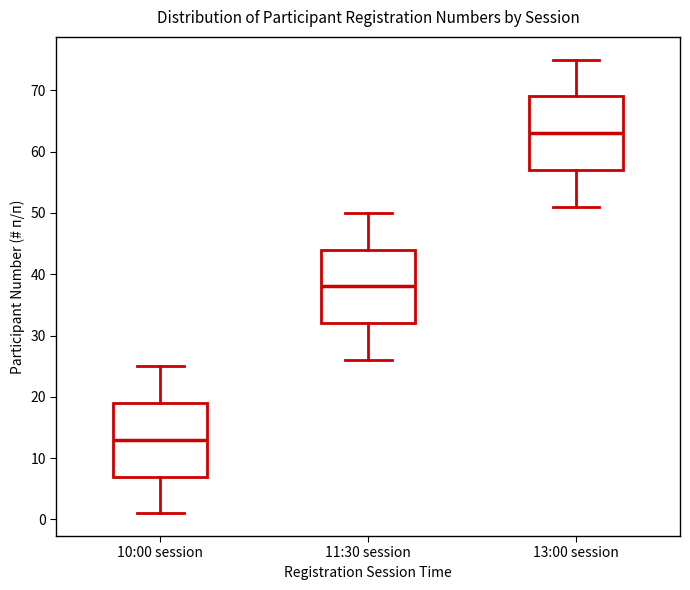

Reading left to right, read every box against the y-axis: the position of its median line, the range the box covers, and the ends of its whiskers. The values are not printed on the chart, so give them approximately, as read against the axis.

10:00 session: median 13, box 7 to 19, whiskers 1 to 25
11:30 session: median 38, box 32 to 44, whiskers 26 to 50
13:00 session: median 63, box 57 to 69, whiskers 51 to 75